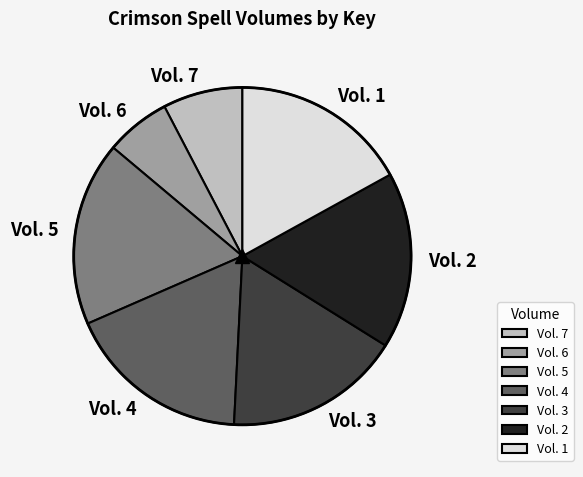

Is it true that Vol. 5 is 27% of the pie?

False